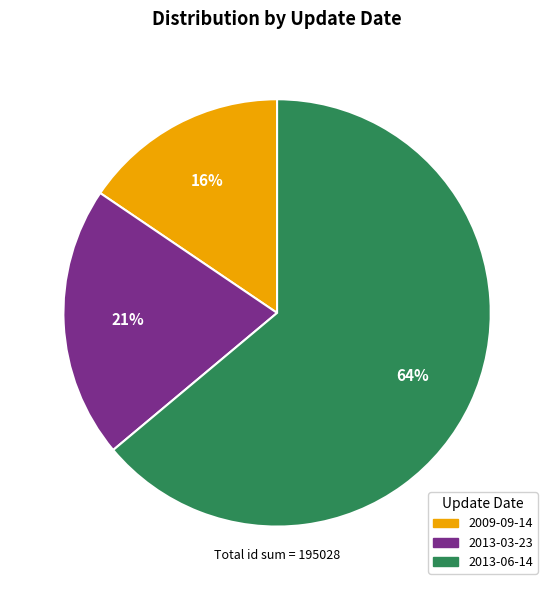

Is there any slice that represents more than half of the pie?

Yes